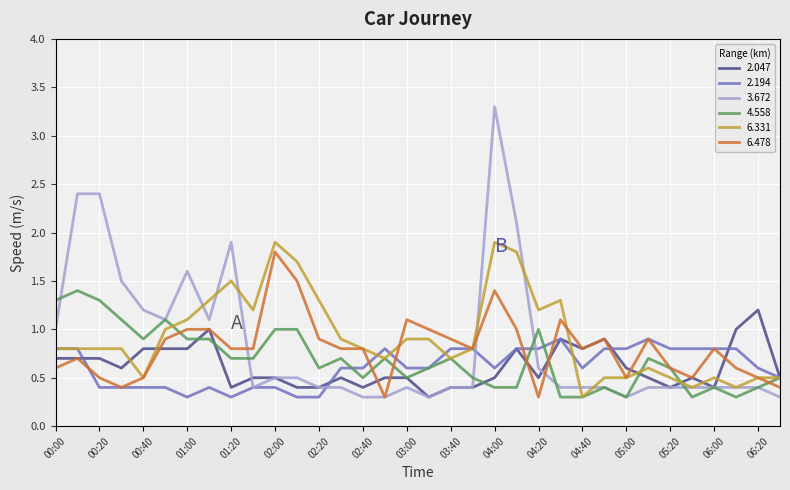

Which series has the largest range (max minus min)?

3.672